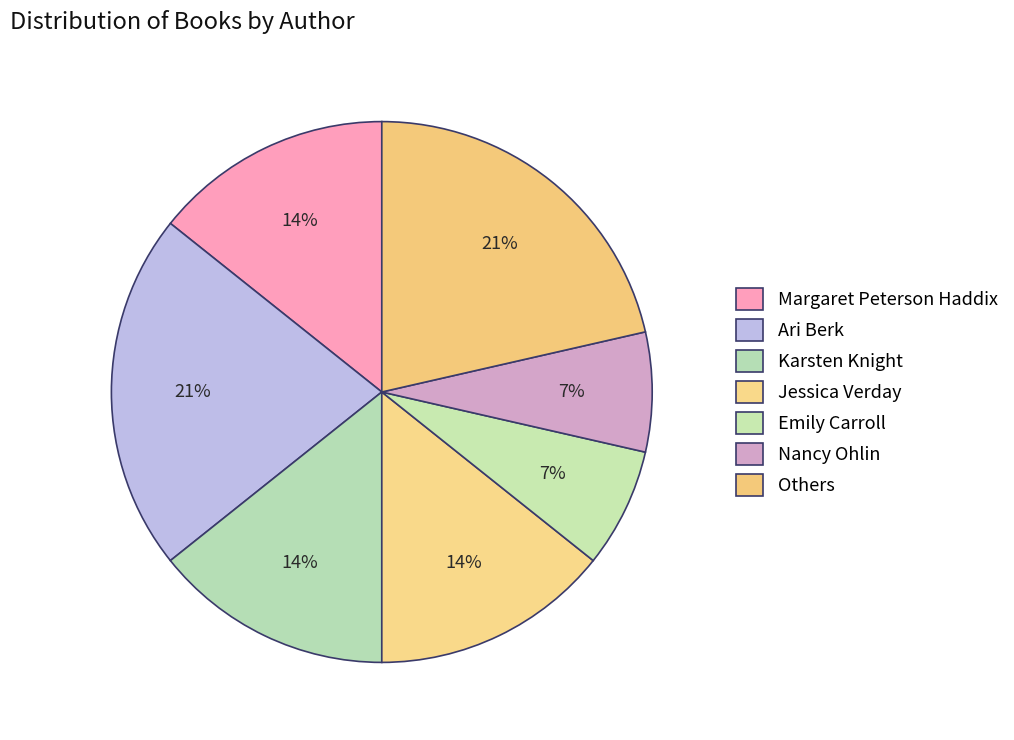

What is the ratio of the value at Ari Berk to the value at Karsten Knight?

1.5